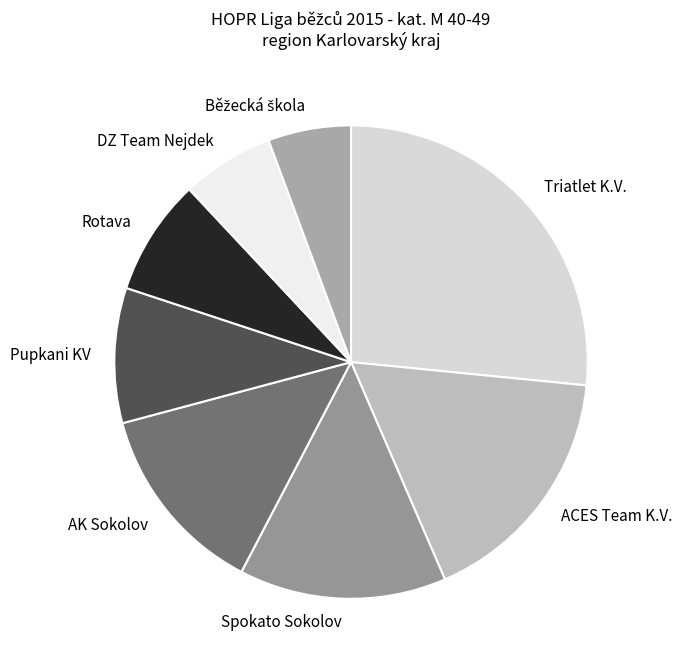

Which slice is the largest?

Triatlet K.V.